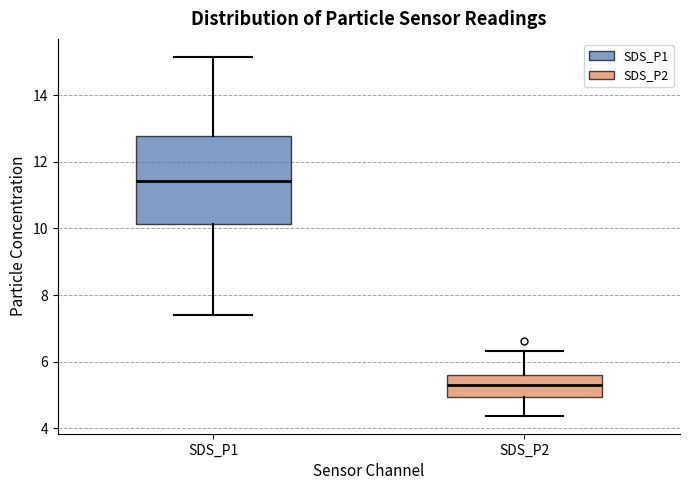

Where is the upper edge of the box for SDS_P1 on the y-axis? The values are not printed on the chart, so give them approximately, as read against the axis.

12.8